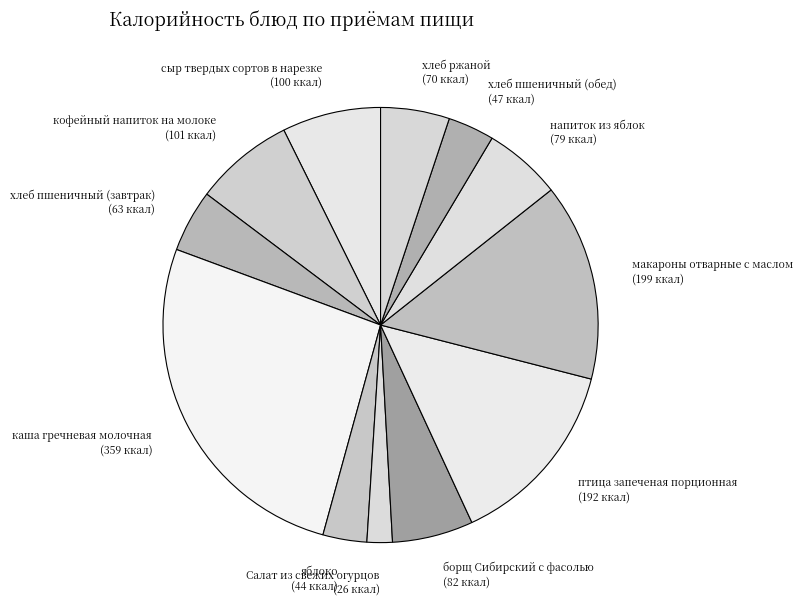

True or false: сыр твердых сортов в нарезке (100 ккал) accounts for 18% of the total.

False